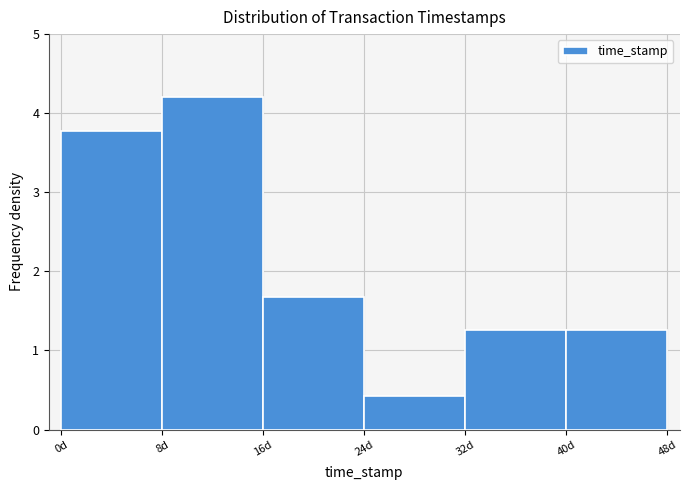

Reading left to right, transcribe all the data shown in this chart.

3.8	4.2	1.7	0.4	1.3	1.3